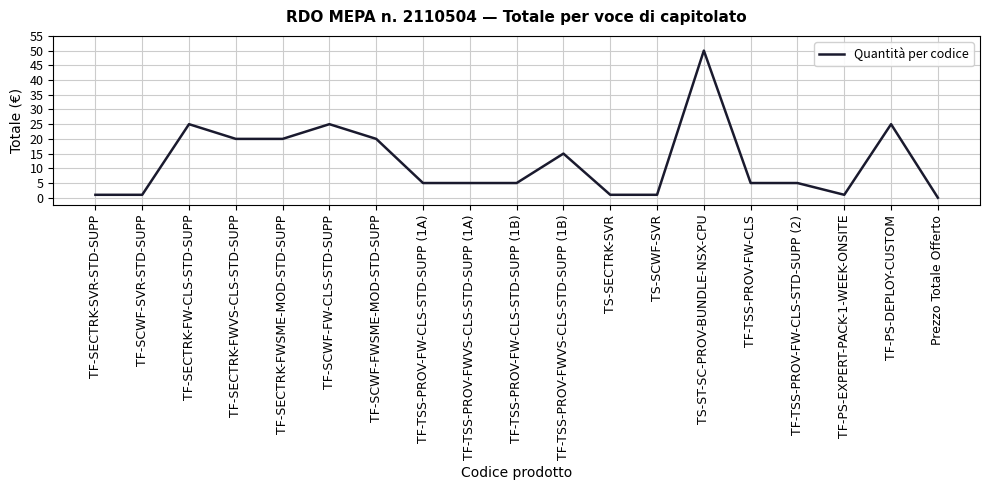

What is the ratio of the value at TF-SCWF-FW-CLS-STD-SUPP to the value at TS-ST-SC-PROV-BUNDLE-NSX-CPU?

0.5